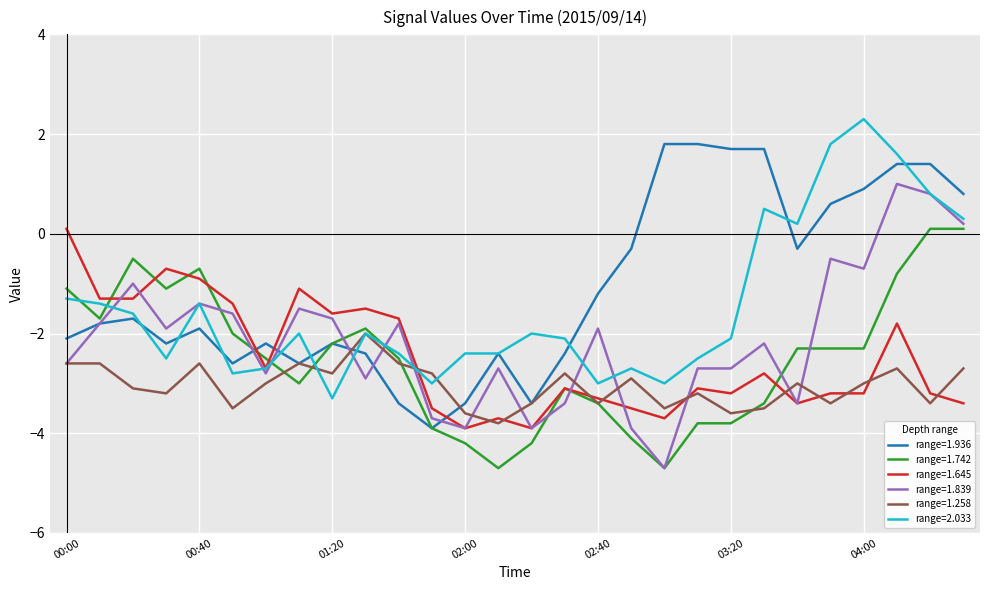

What is the minimum value shown in the chart?

-4.7